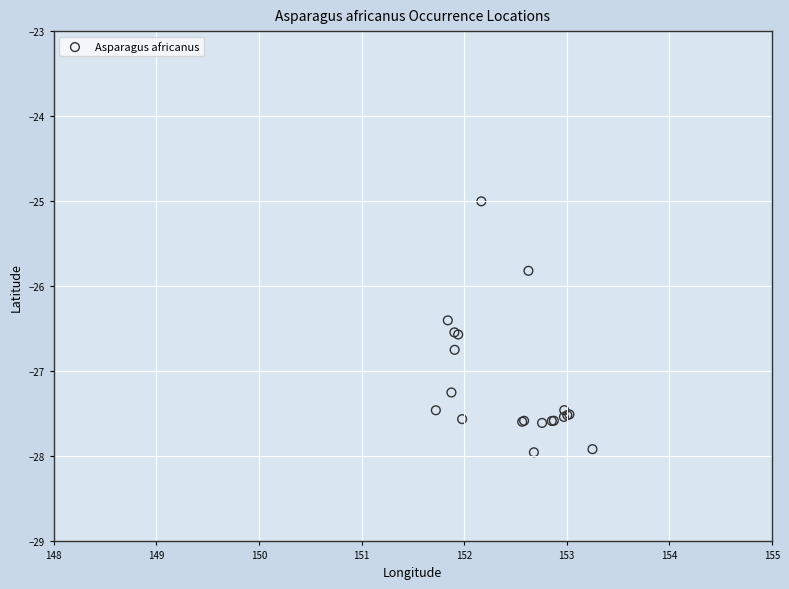

What Y value in the scatter plot is closest to -26?

-25.8